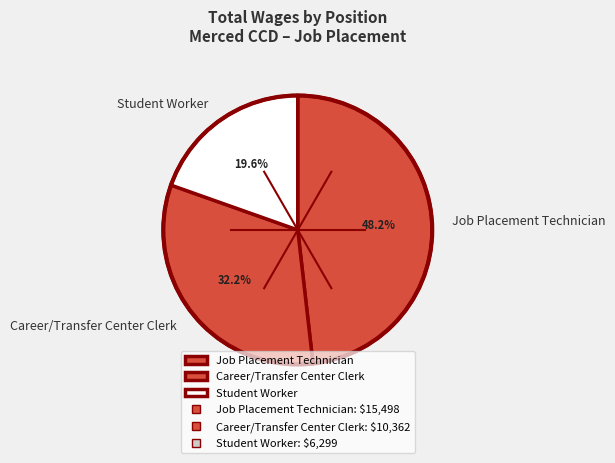

Rank the categories by value from lowest to highest.

Student Worker, Career/Transfer Center Clerk, Job Placement Technician